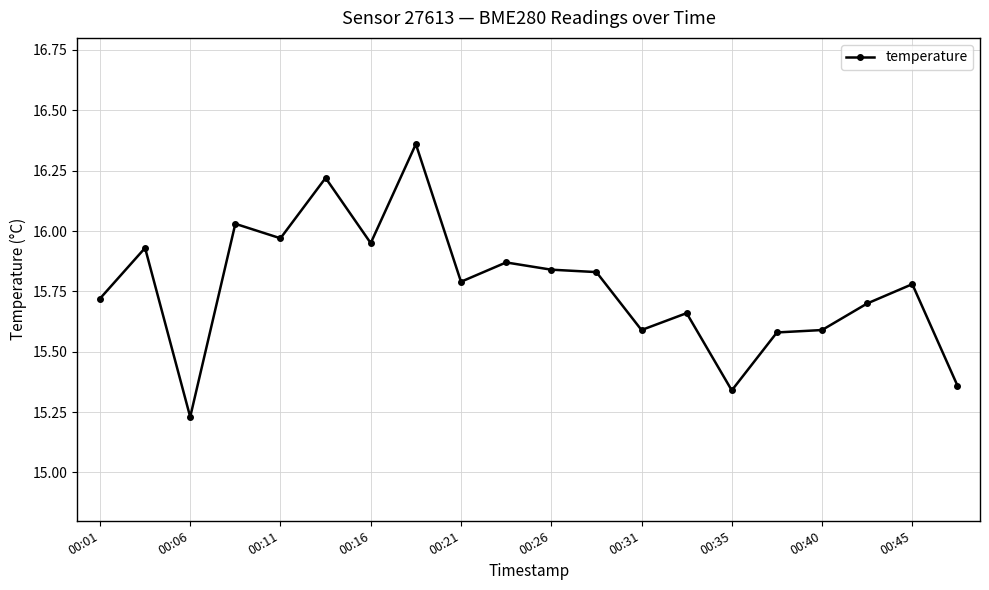

What is the difference between the maximum and minimum values?

1.1